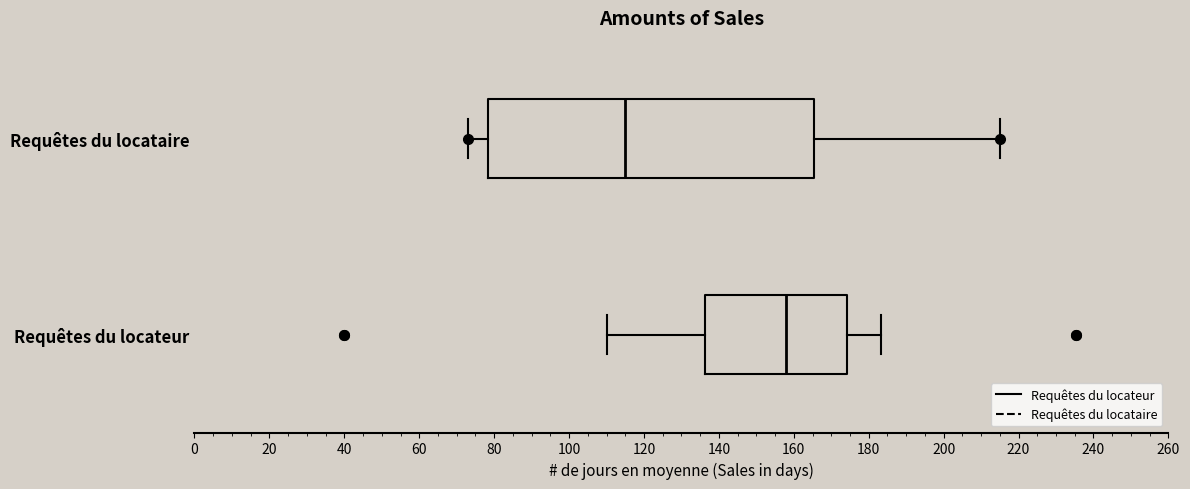

Which box's median line is the furthest to the right?

Requêtes du locateur